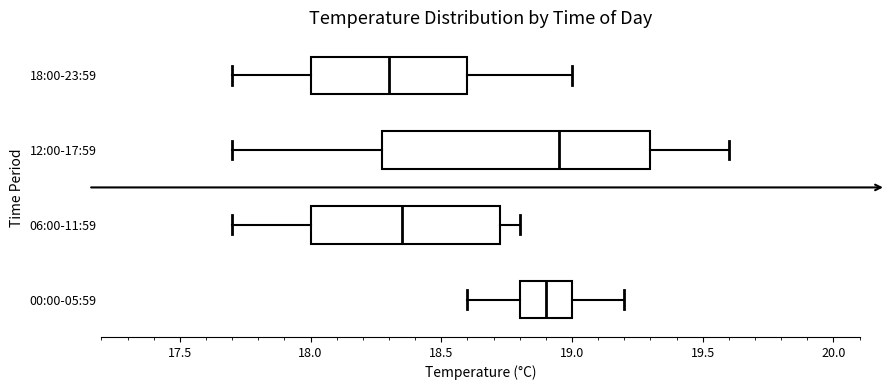

Reading bottom to top, read every box against the x-axis: the position of its median line, the range the box covers, and the ends of its whiskers. The values are not printed on the chart, so give them approximately, as read against the axis.

00:00-05:59: median 18.90, box 18.80 to 19.00, whiskers 18.60 to 19.20
06:00-11:59: median 18.35, box 18.00 to 18.75, whiskers 17.70 to 18.80
12:00-17:59: median 18.95, box 18.30 to 19.30, whiskers 17.70 to 19.60
18:00-23:59: median 18.30, box 18.00 to 18.60, whiskers 17.70 to 19.00